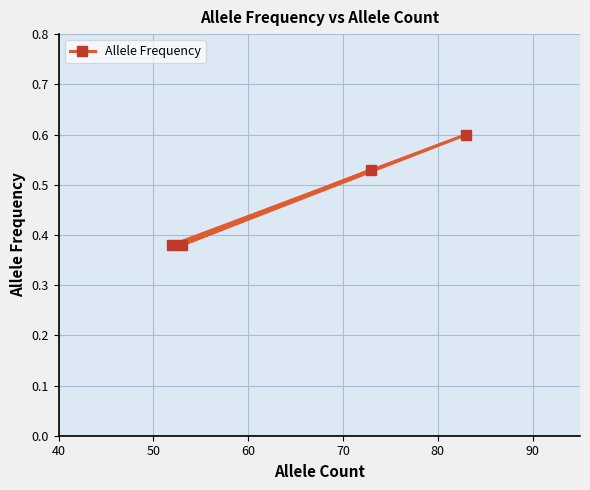

What is the greatest value displayed?

0.6